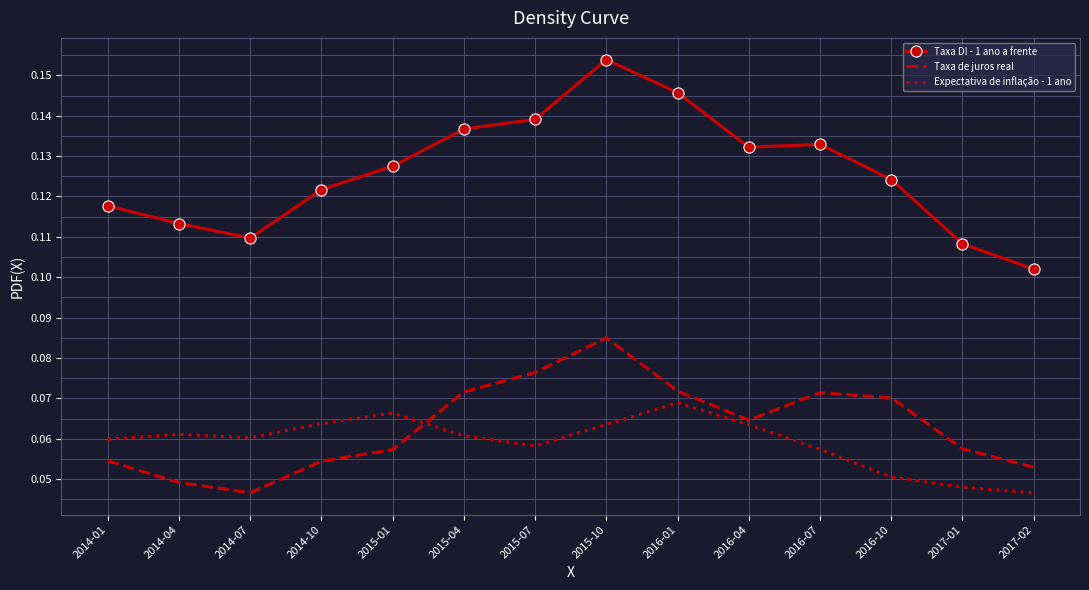

Count the Taxa de juros real values in the range 0 to 1.

14